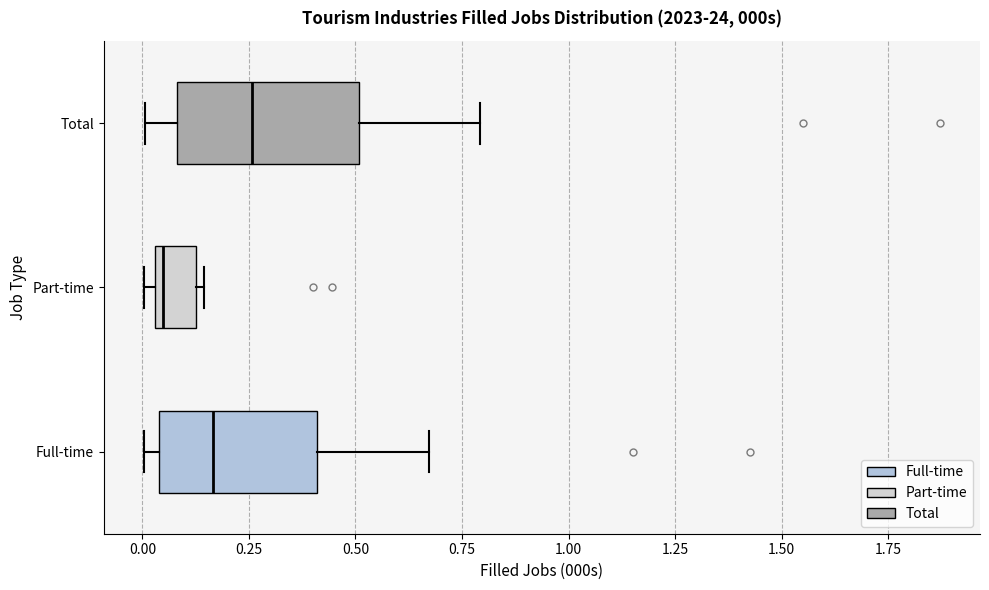

Reading bottom to top, transcribe this box plot: for each box, give where its median line is, the range the box spans, and where its two whiskers end, as read against the x-axis. The values are not printed on the chart, so give them approximately, as read against the axis.

Full-time: median 0.15, box 0.05 to 0.40, whiskers 0.00 to 0.65
Part-time: median 0.05 (just right of the box's left edge), box 0.05 to 0.15, whiskers 0.00 to 0.15 (just right of the box's right edge)
Total: median 0.25, box 0.10 to 0.50, whiskers 0.00 to 0.80